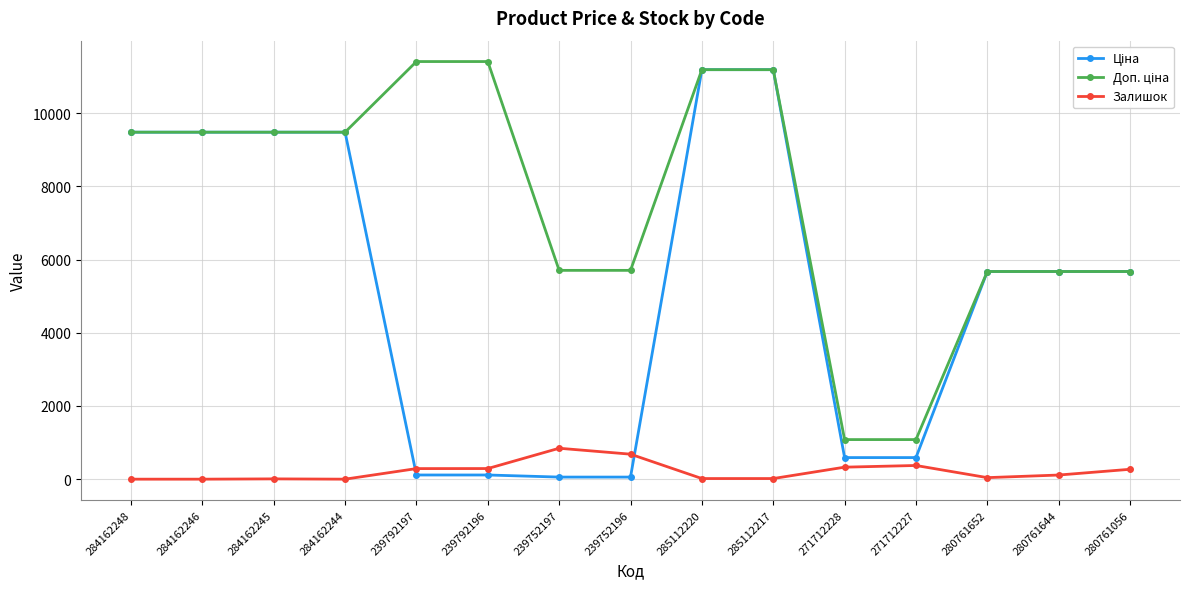

What is the value of the Залишок point at the 10th from the left?

17.0